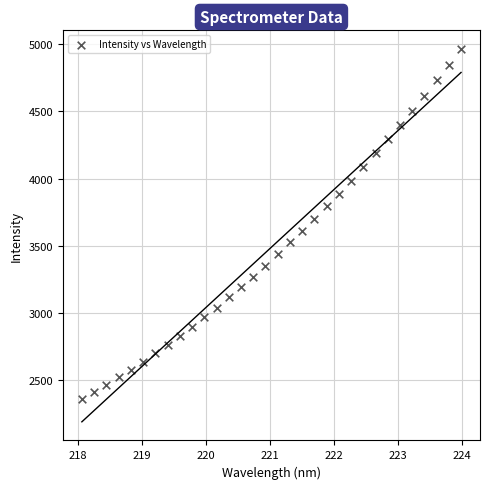

What is the range of X values (max minus min)?

5.9